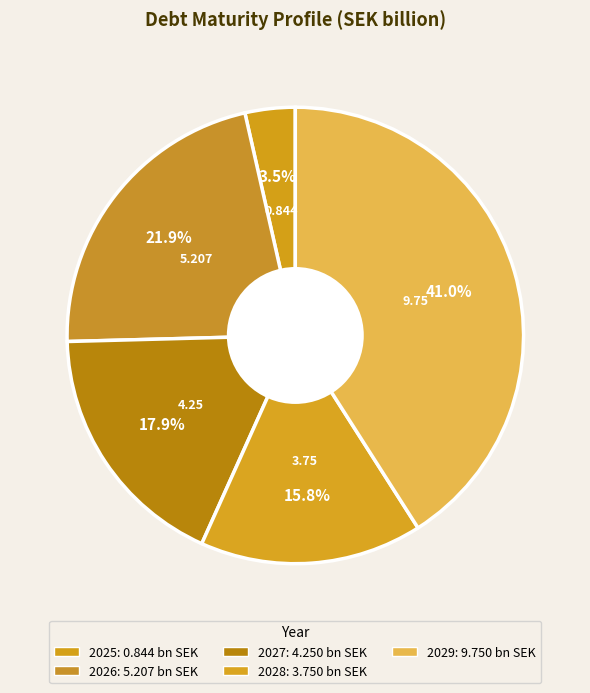

How many segments does this pie chart have?

5